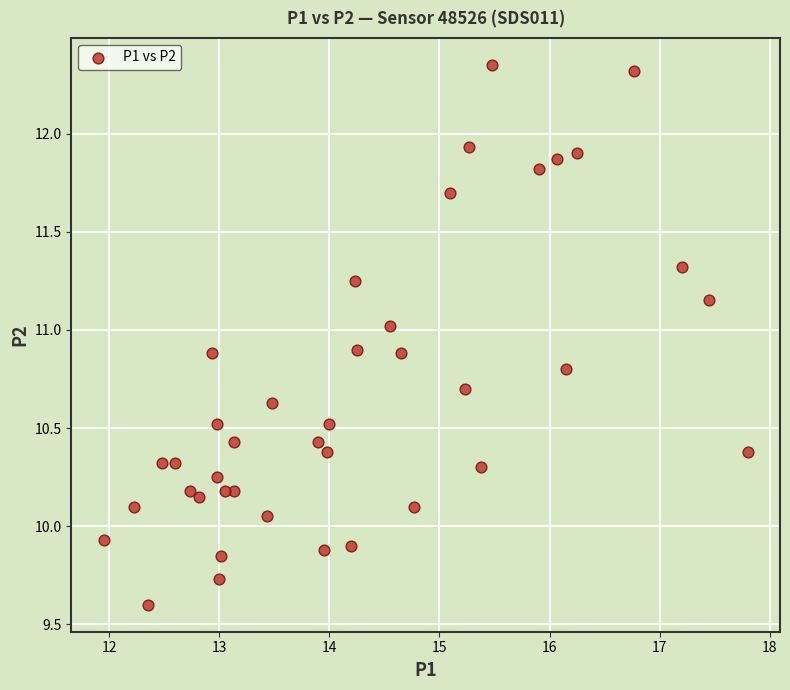

What is the range of X values (max minus min)?

5.9